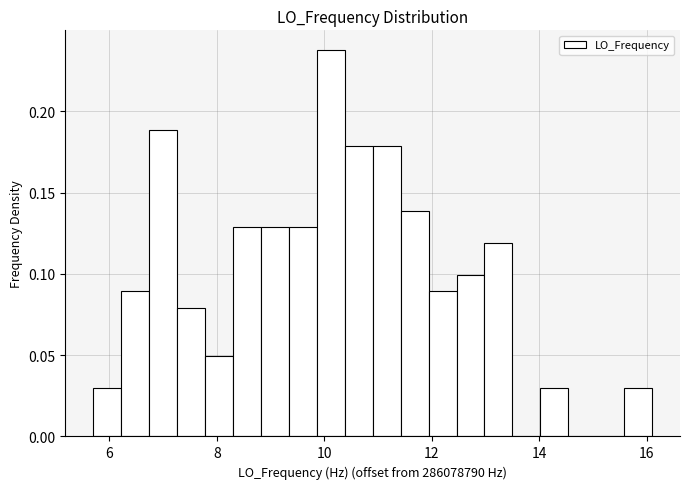

Around what value on the x-axis is the tallest bar? Give the approximate position of its centre, as read against the axis.

10.2